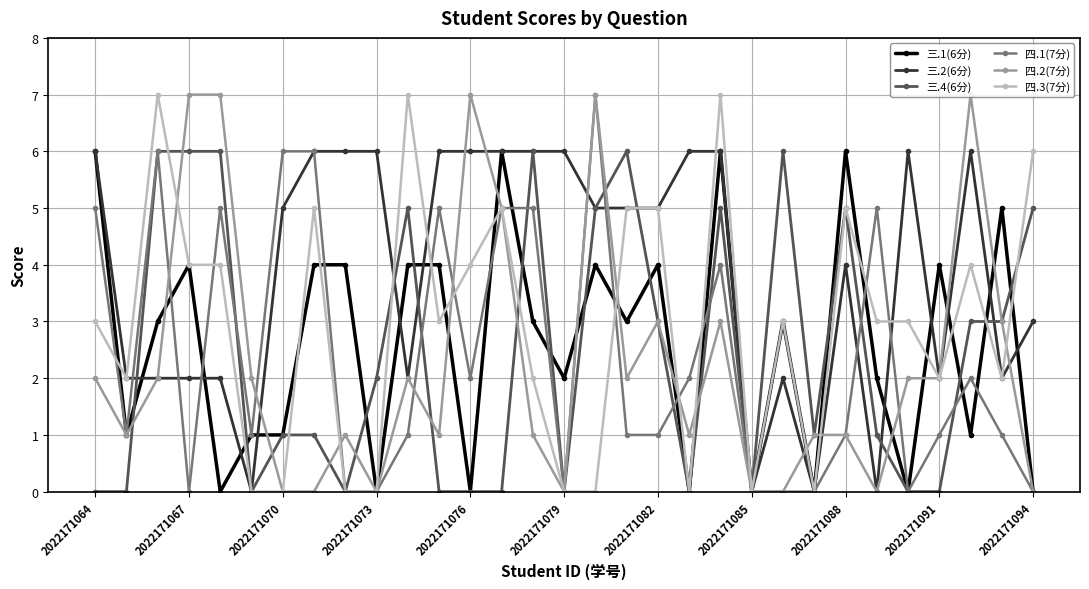

Which series has the largest total across all categories?

三.2(6分)